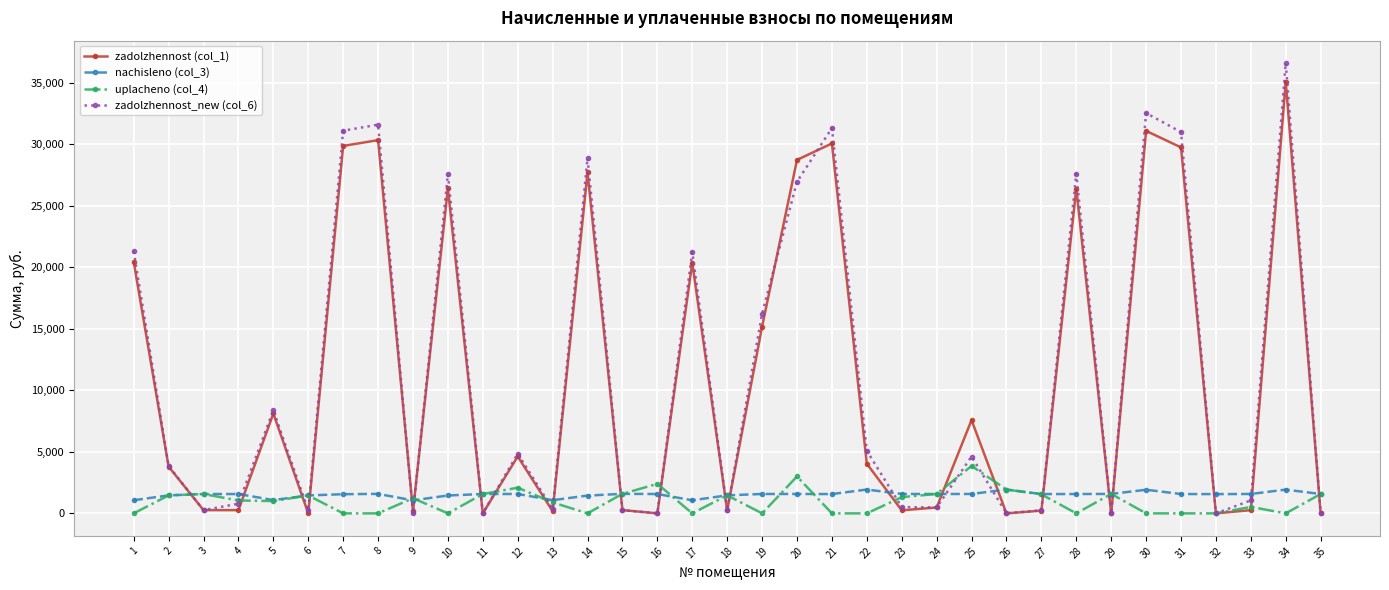

True or false: zadolzhennost_new (col_6) has more than 2 interior local peaks.

True